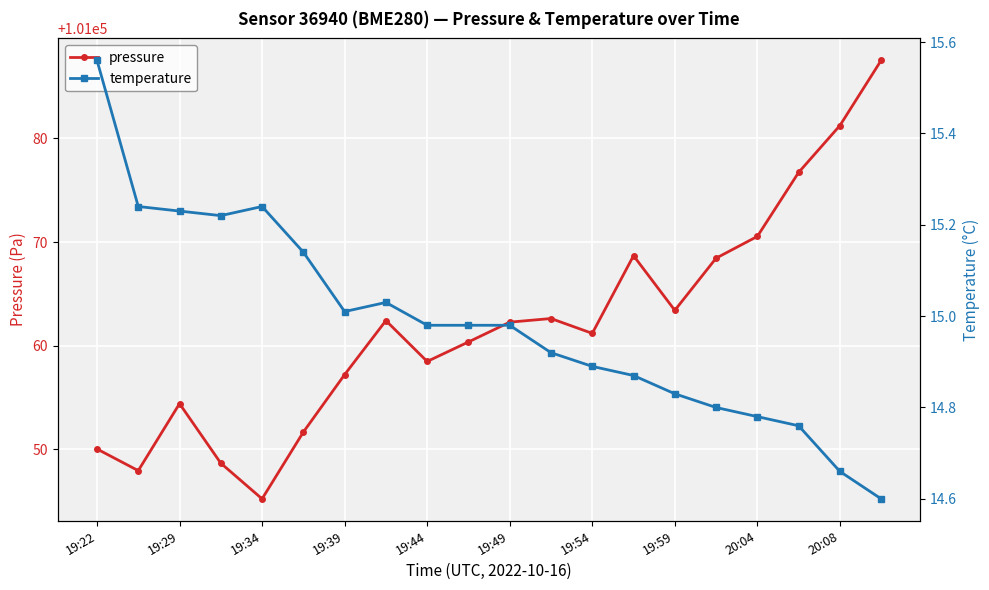

How many lines are shown in the chart?

2